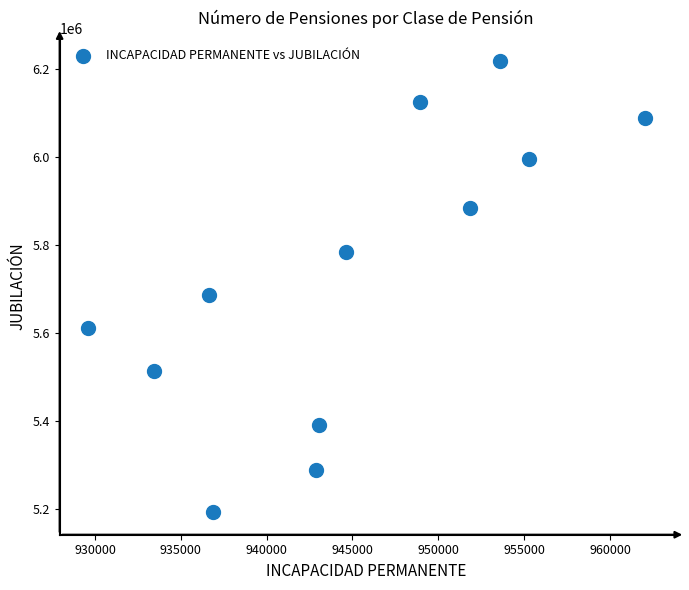

What Y value in the scatter plot is closest to 5705829?

5686678